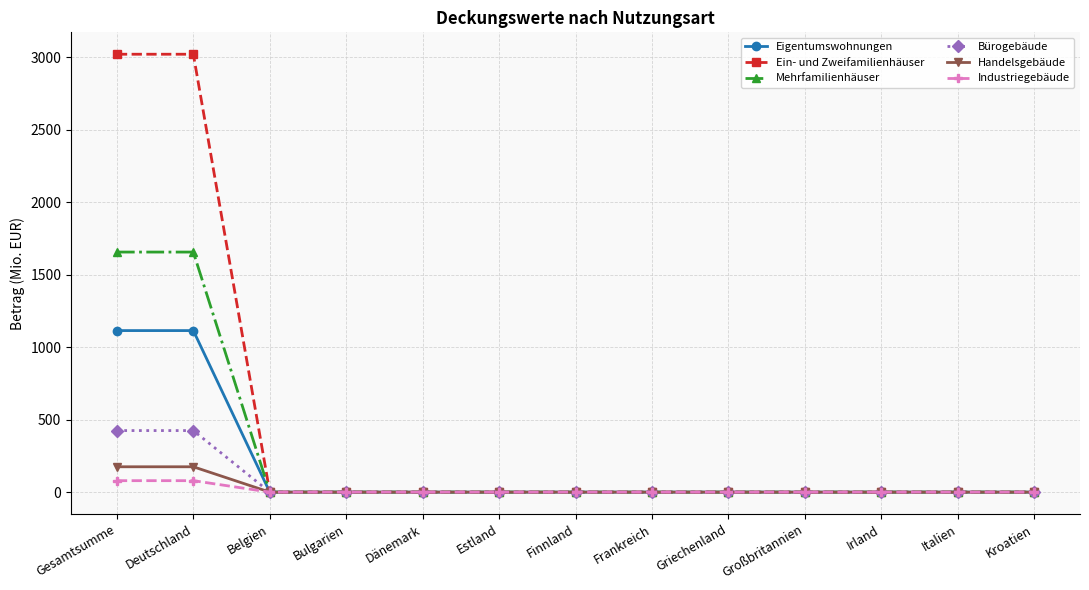

What is the label of the 8th point from the left?

Frankreich